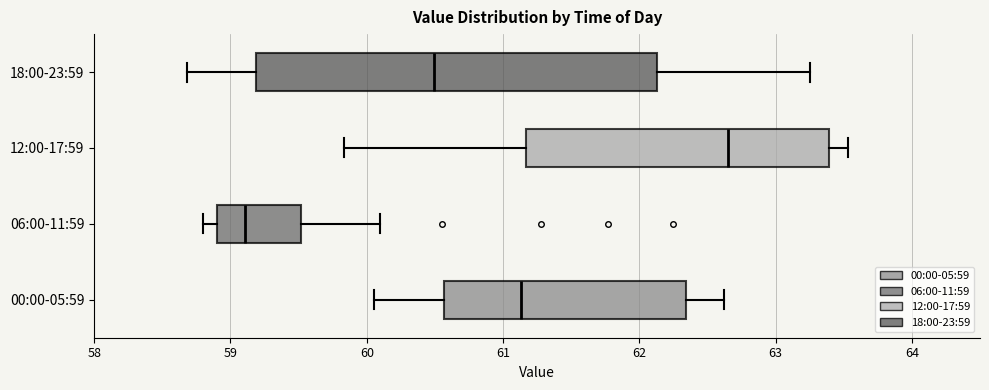

Which box is the widest, from its left edge to its right edge?

18:00-23:59